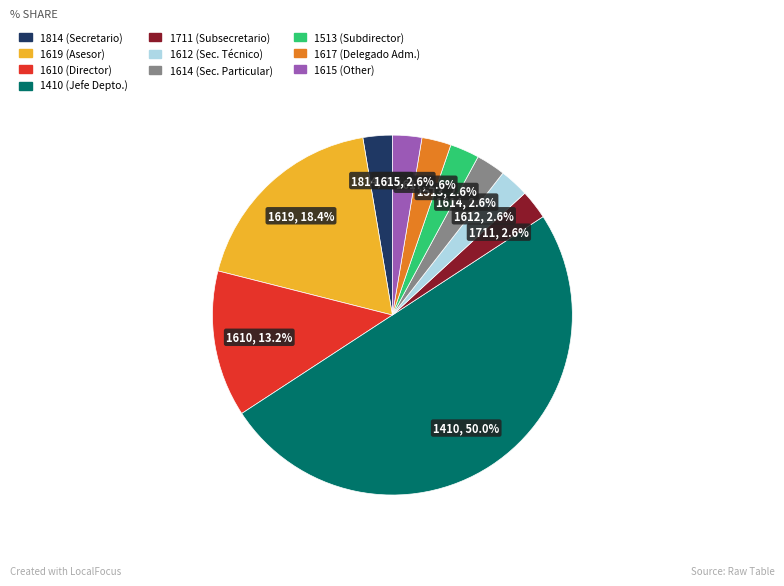

Approximately how many times larger is the value at 1711 (Subsecretario) compared to 1513 (Subdirector)?

1.0